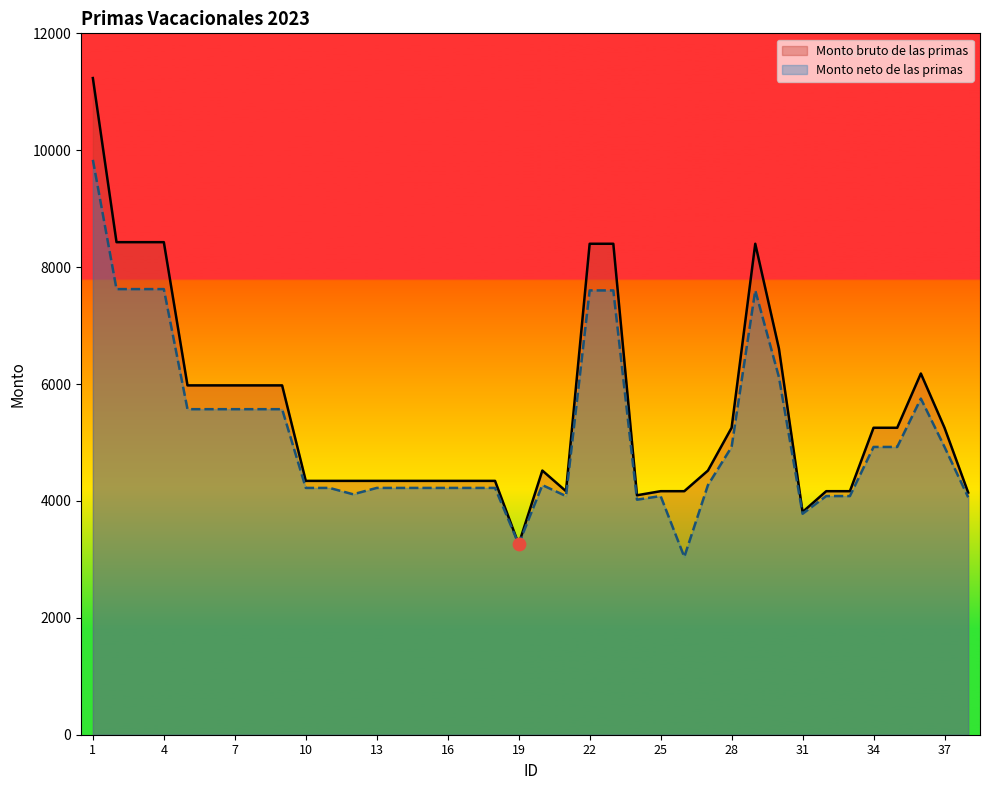

Which series has the widest spread of Y values?

Monto bruto de las primas